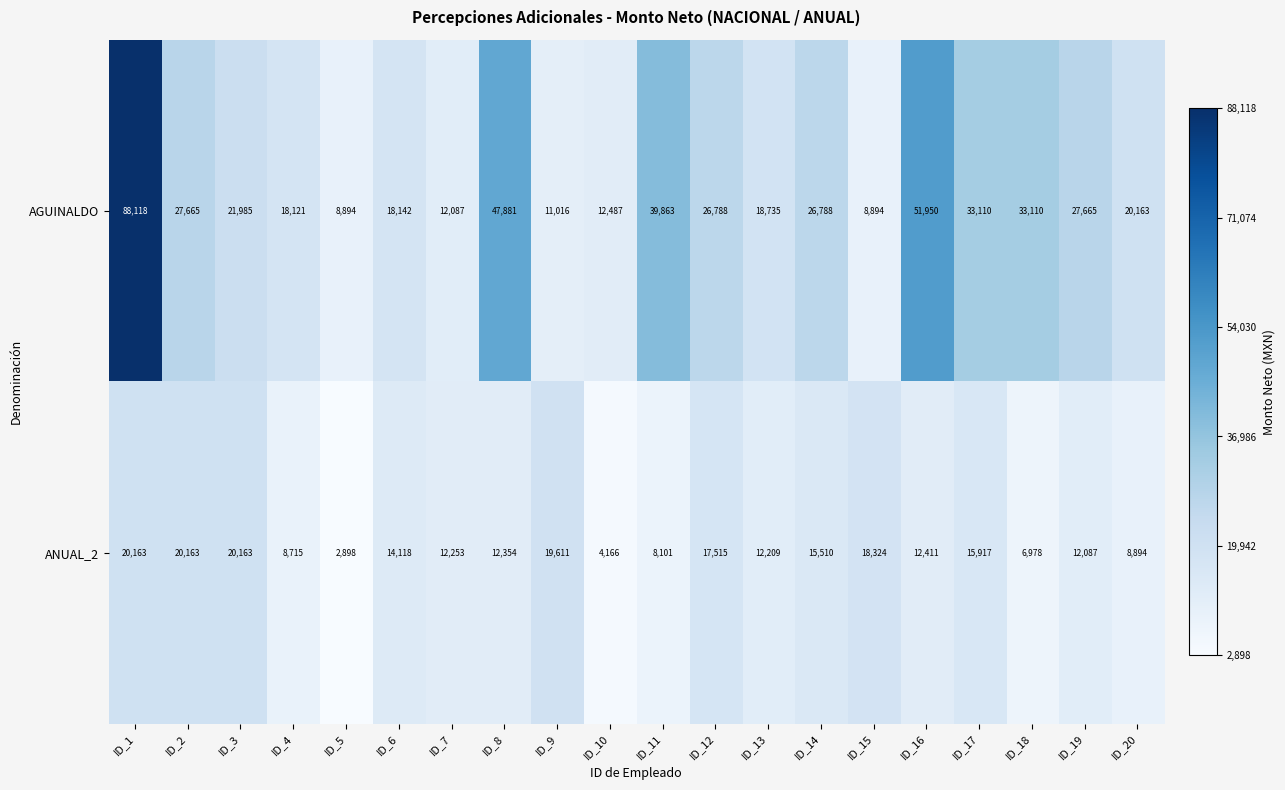

Which series changed the most between ID_2 and ID_20?

ANUAL_2